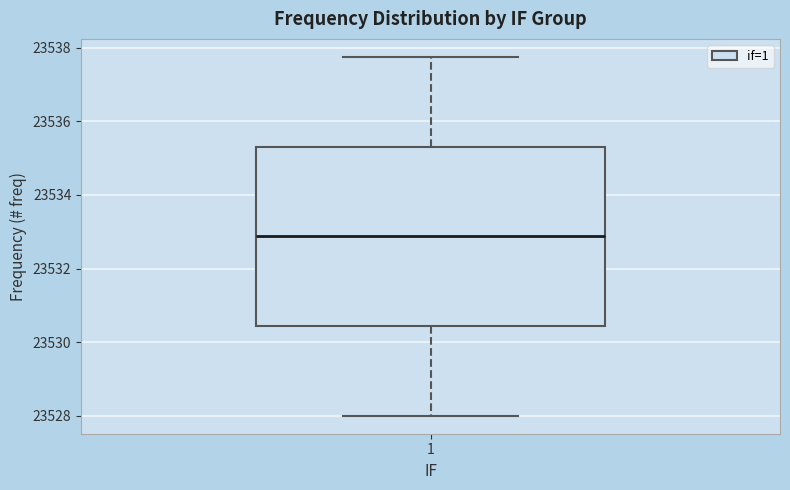

Where does the upper whisker of the box at x = 1 end on the y-axis? The values are not printed on the chart, so give them approximately, as read against the axis.

23537.8